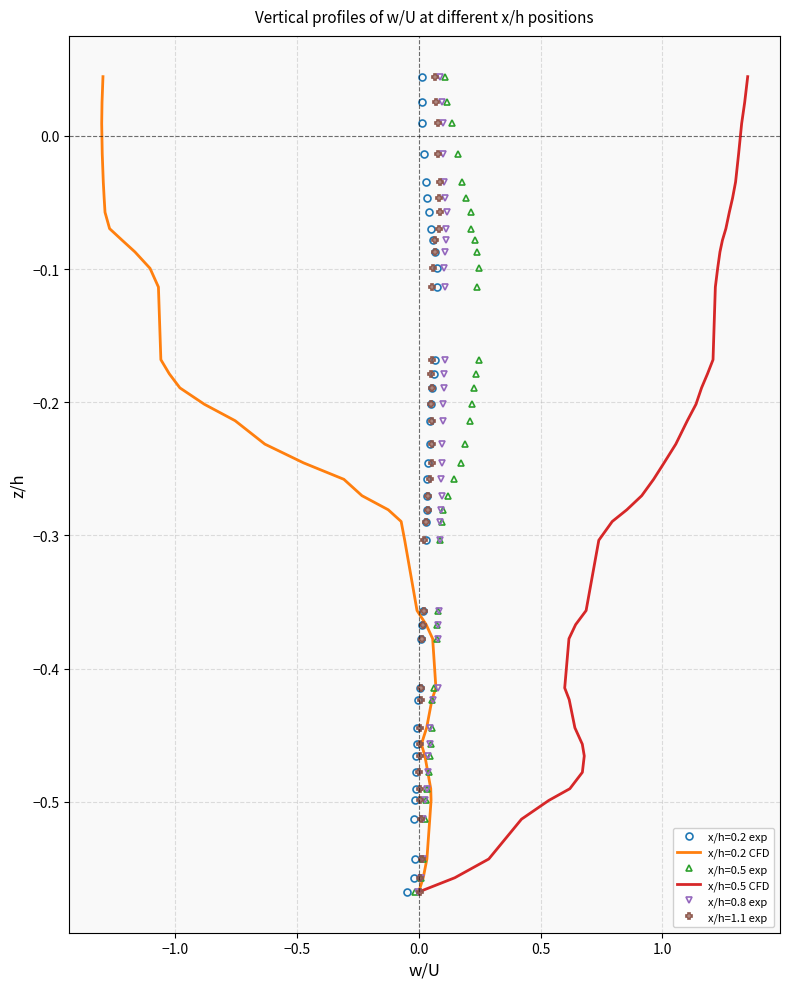

Which has a higher value, 16 or 5?

16